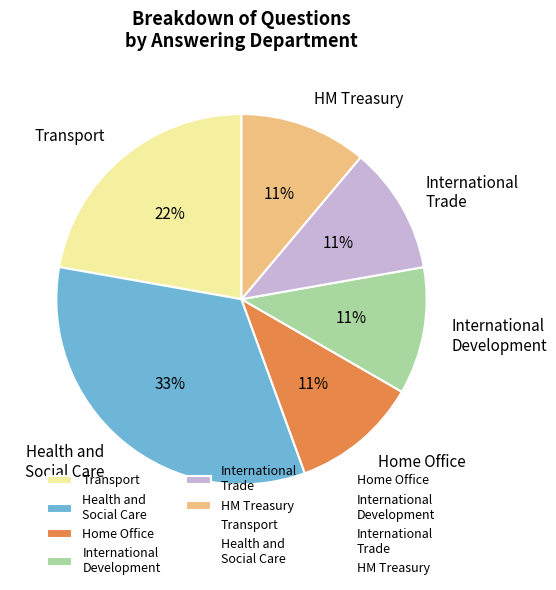

Do International Development and International Trade together represent more than half of the pie?

No